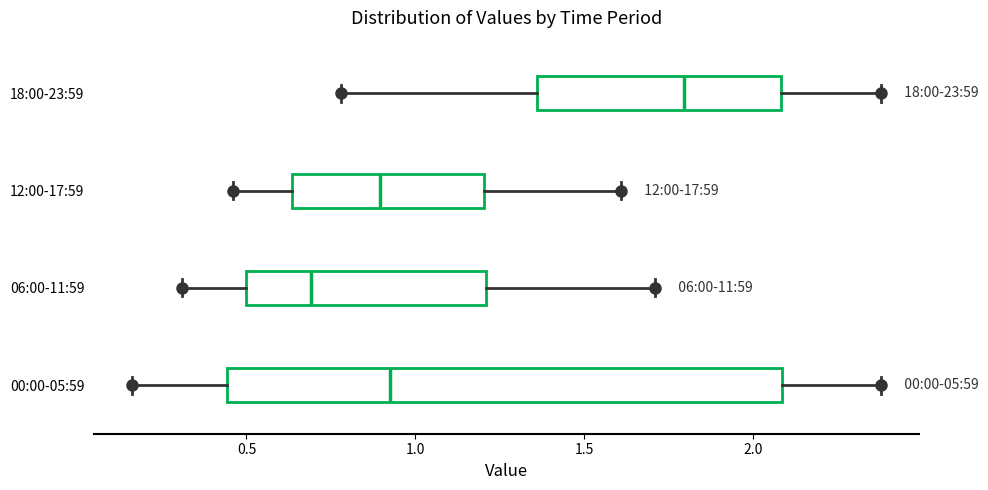

Which box's median line is the furthest to the right?

18:00-23:59